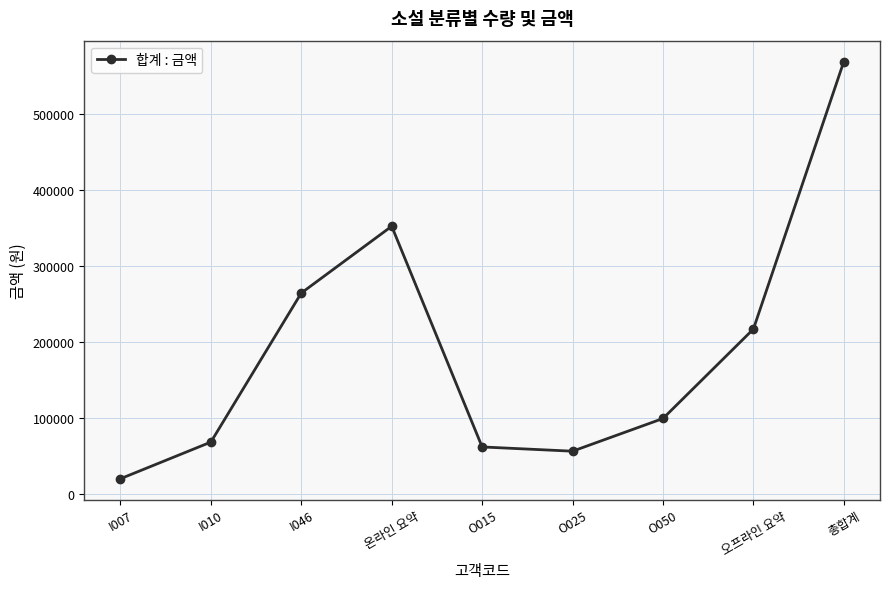

The chart shows a value of 478198 at 온라인 요약. True or false?

False